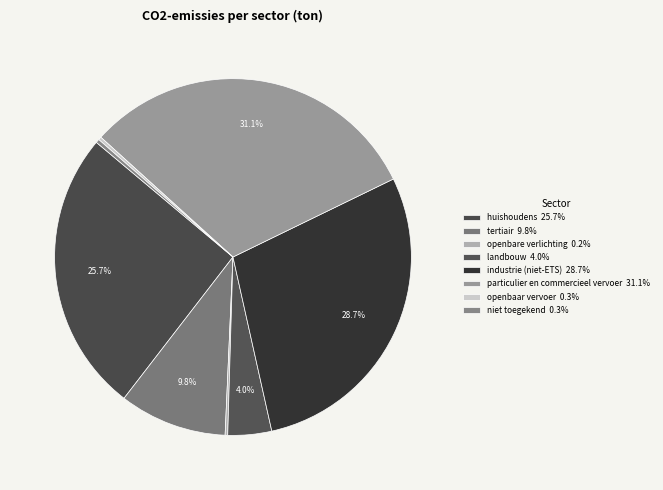

Between openbare verlichting and tertiair, which is larger?

tertiair